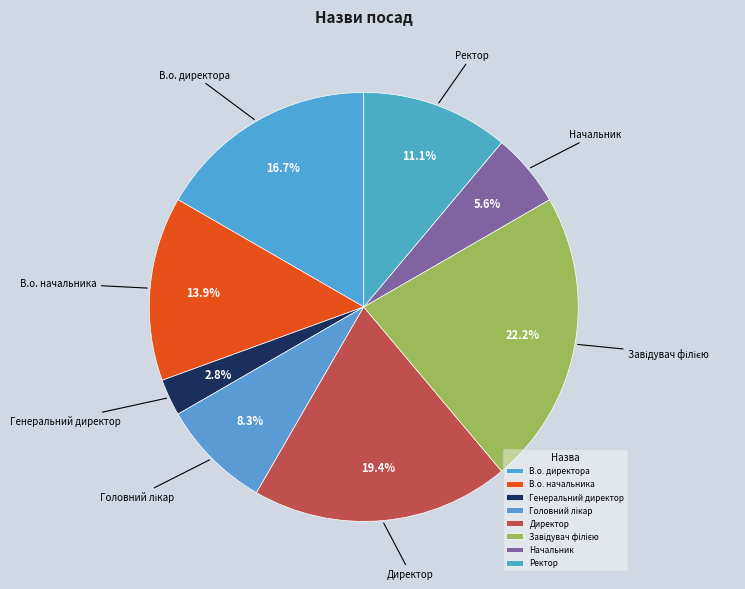

How many segments does this pie chart have?

8